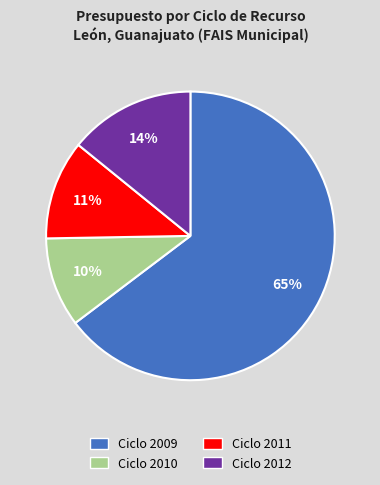

How many segments does this pie chart have?

4